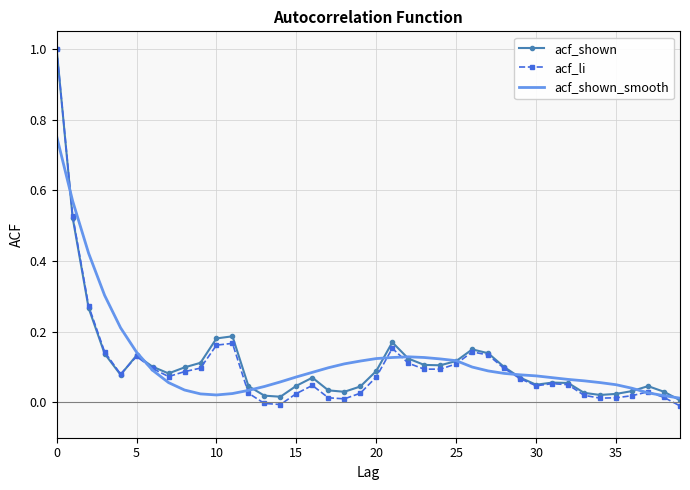

Which series has the widest spread of values?

acf_li